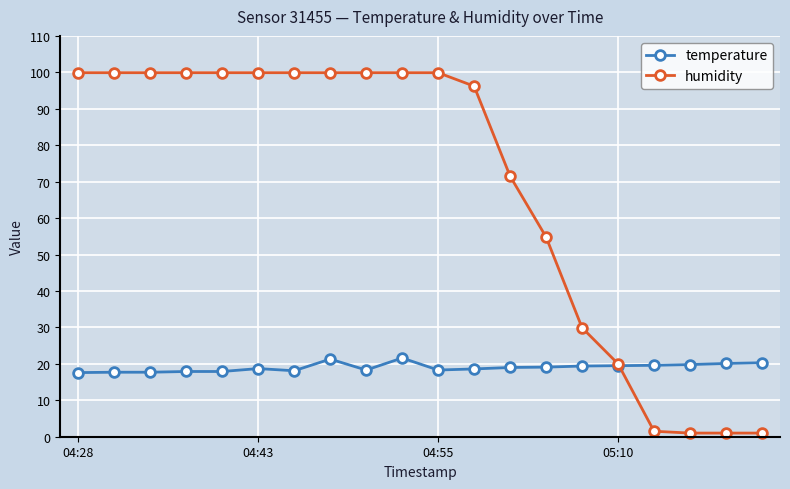

True or false: temperature has more than 1 interior local peaks.

True